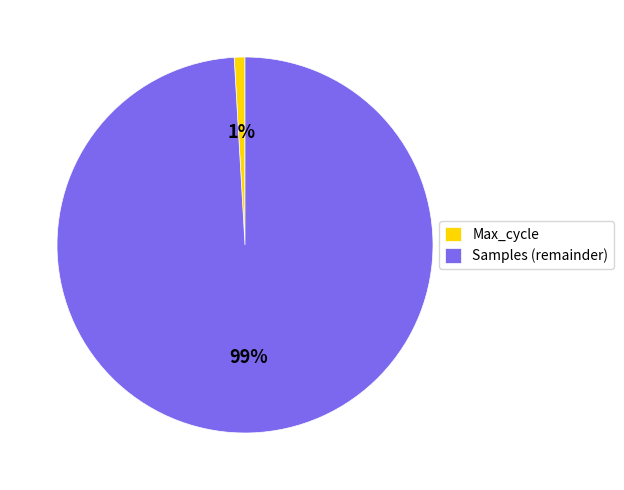

To the nearest percent, what portion does Max_cycle represent?

1%